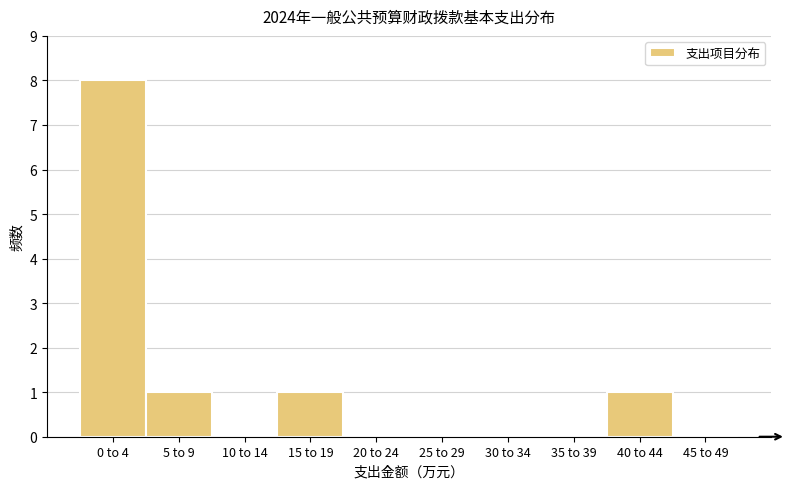

Reading left to right, transcribe all the data shown in this chart.

0 to 4=8	5 to 9=1	10 to 14=0	15 to 19=1	20 to 24=0	25 to 29=0	30 to 34=0	35 to 39=0	40 to 44=1	45 to 49=0